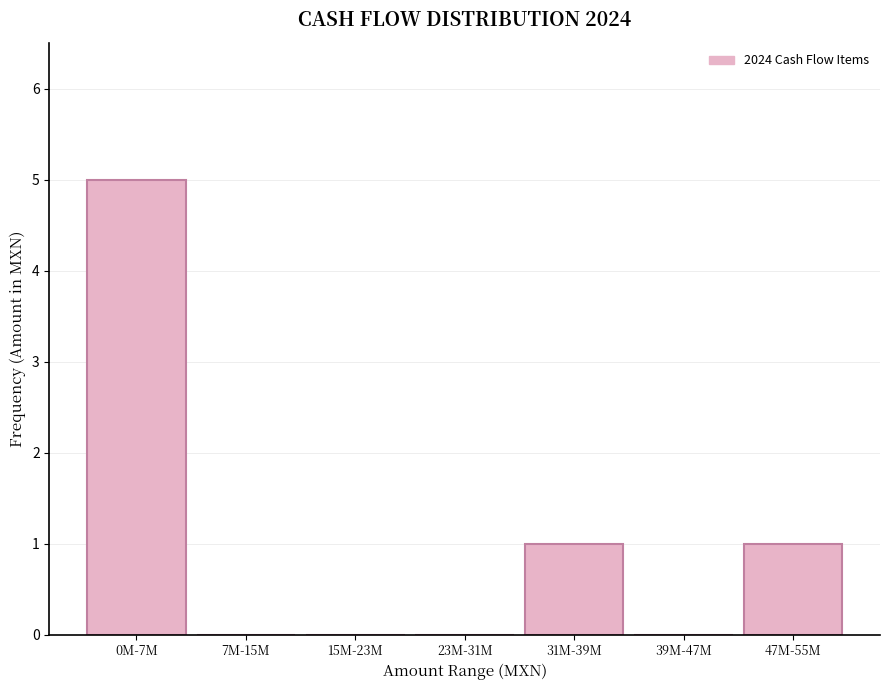

Reading left to right, list all the values displayed in this chart.

0M-7M=5	7M-15M=0	15M-23M=0	23M-31M=0	31M-39M=1	39M-47M=0	47M-55M=1